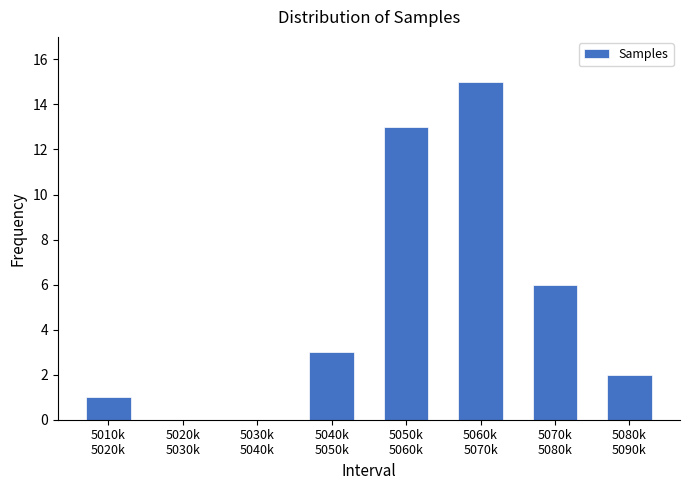

What is the sum of all values?

40